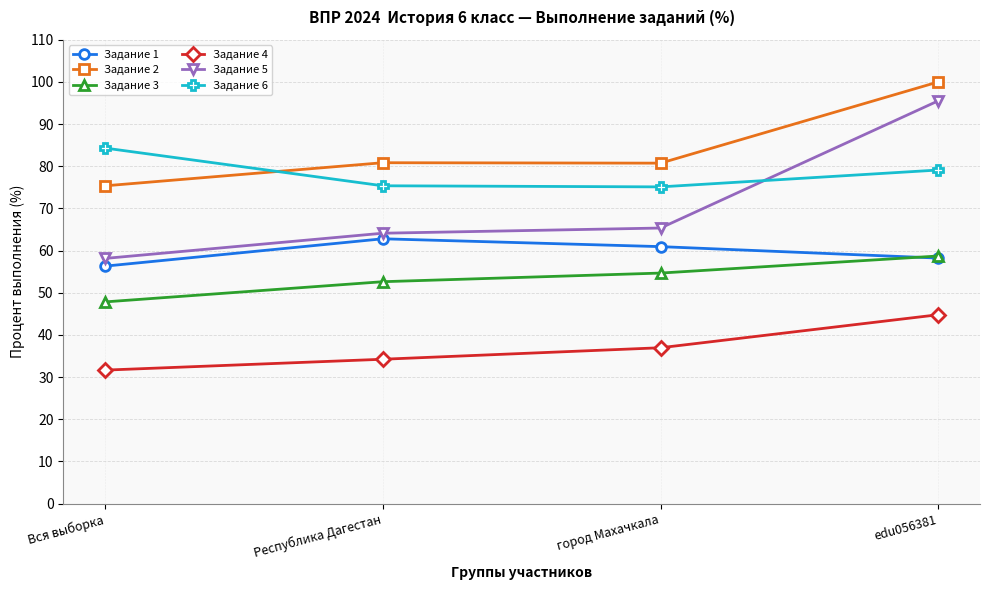

What is the total value across all series at Вся выборка?

353.6